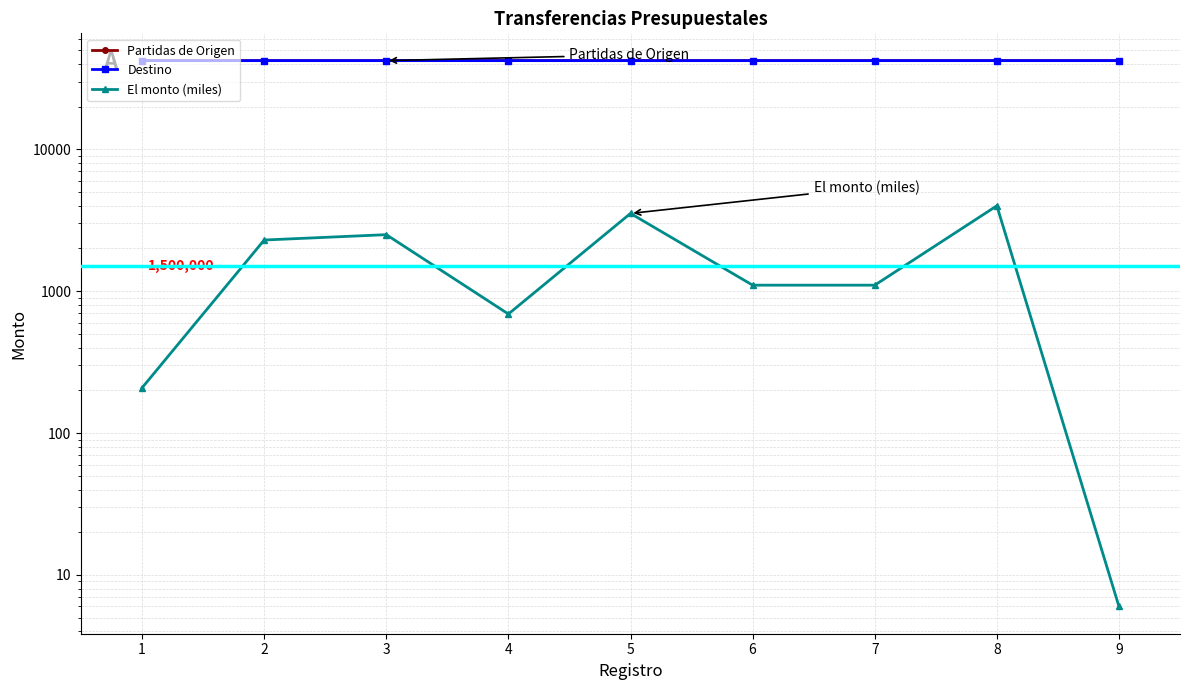

True or false: Destino has more than 0 points higher than both neighbors.

False